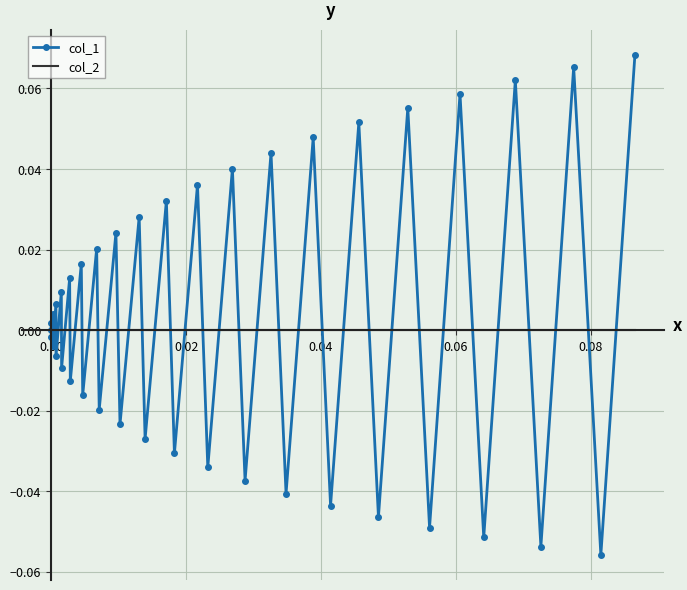

Which series has the largest range (max minus min)?

col_1